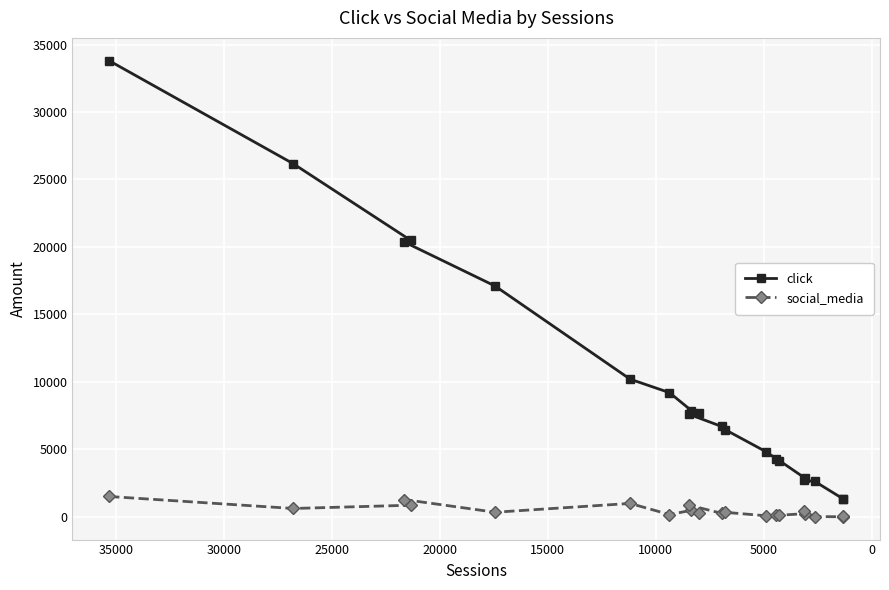

What is the average value of the click series?

9886